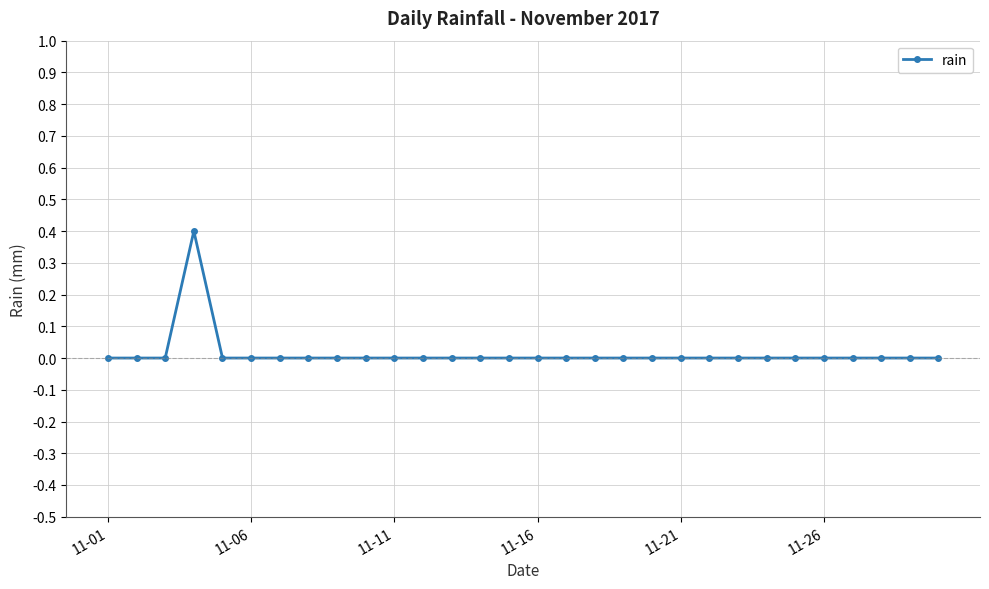

Does the chart display data point markers on the line(s)?

Yes